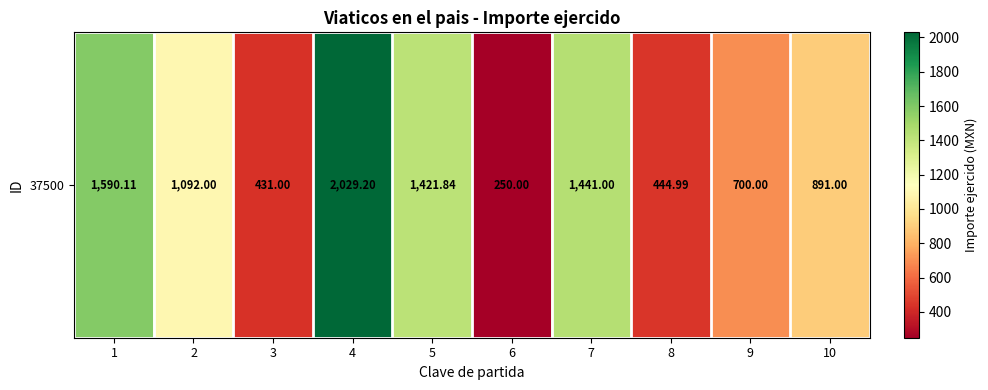

Rank the categories by value from lowest to highest.

6, 3, 8, 9, 10, 2, 5, 7, 1, 4